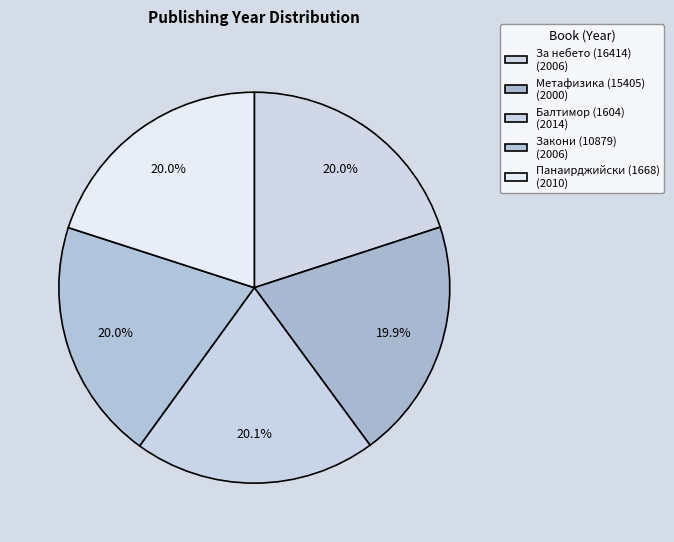

To the nearest percent, what is the combined percentage of За небето (16414) and Метафизика (15405)?

40%